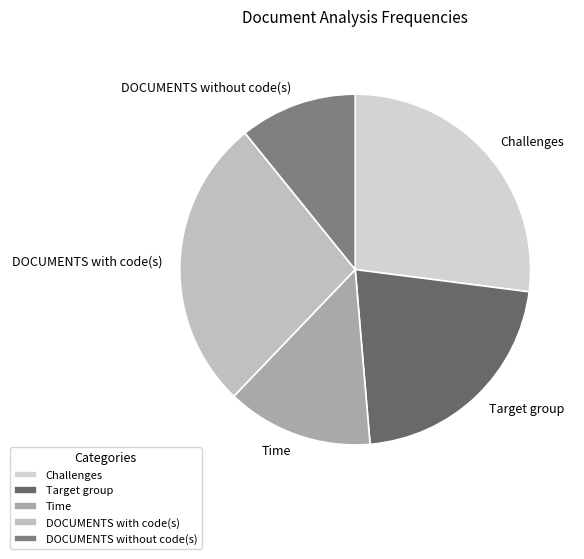

Is DOCUMENTS without code(s) the majority of the pie?

No